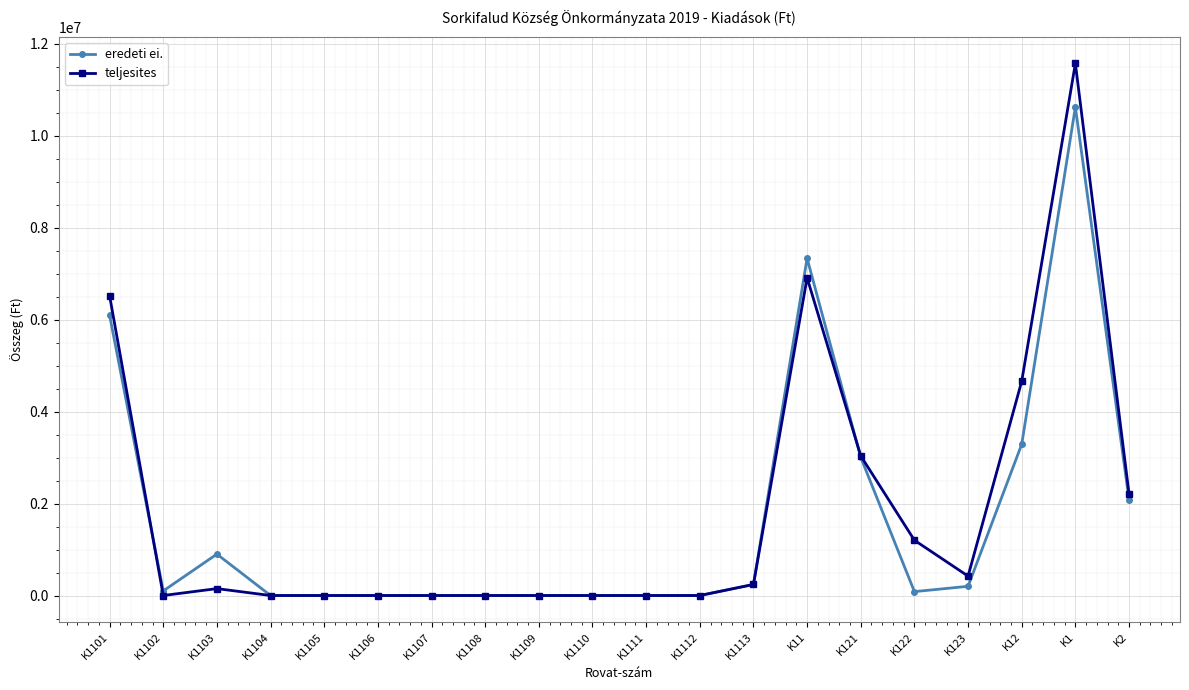

True or false: eredeti ei. and teljesites cross at least once.

True